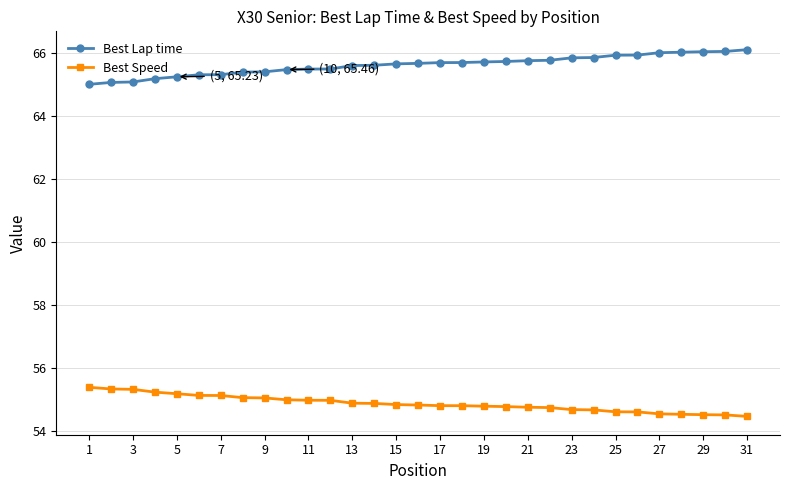

Rank the series by their maximum value, from highest to lowest.

Best Lap time, Best Speed